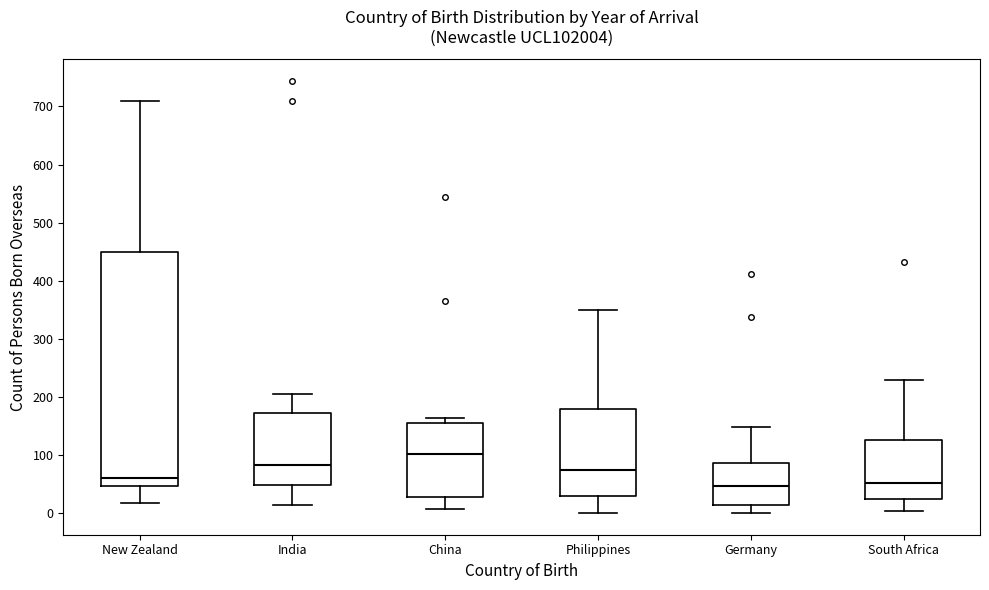

Reading left to right, read every box against the y-axis: the position of its median line, the range the box covers, and the ends of its whiskers. The values are not printed on the chart, so give them approximately, as read against the axis.

New Zealand: median 60, box 50 to 450, whiskers 20 to 710
India: median 80, box 50 to 170, whiskers 10 to 210
China: median 100, box 30 to 160, whiskers 10 to 160 (just above the box's upper edge)
Philippines: median 80, box 30 to 180, whiskers 0 to 350
Germany: median 50, box 10 to 90, whiskers 0 to 150
South Africa: median 50, box 30 to 130, whiskers 0 to 230